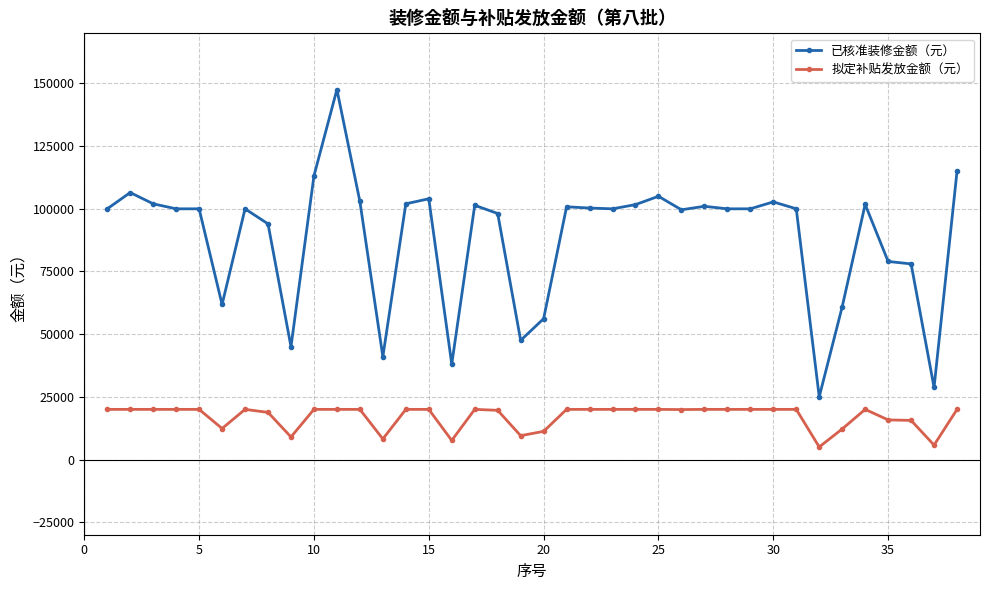

Rank the series by their average value, from lowest to highest.

拟定补贴发放金额（元）, 已核准装修金额（元）